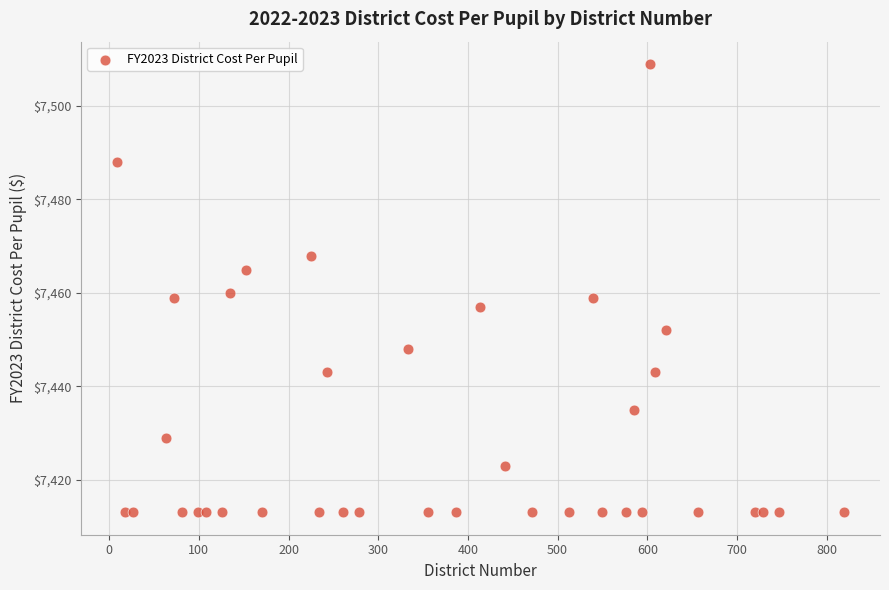

What is the range of X values (max minus min)?

810